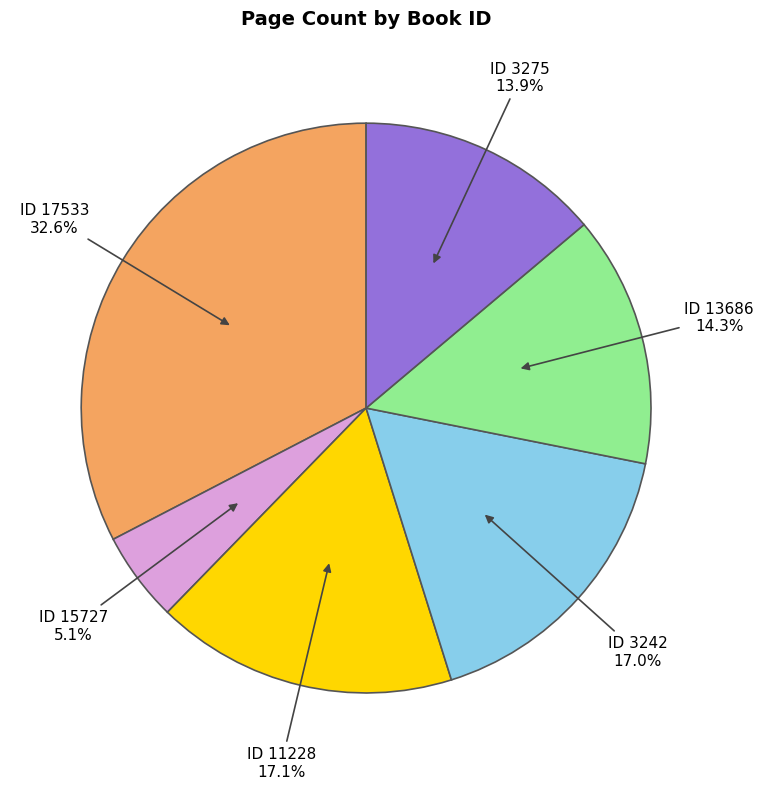

Is there any slice that represents more than half of the pie?

No